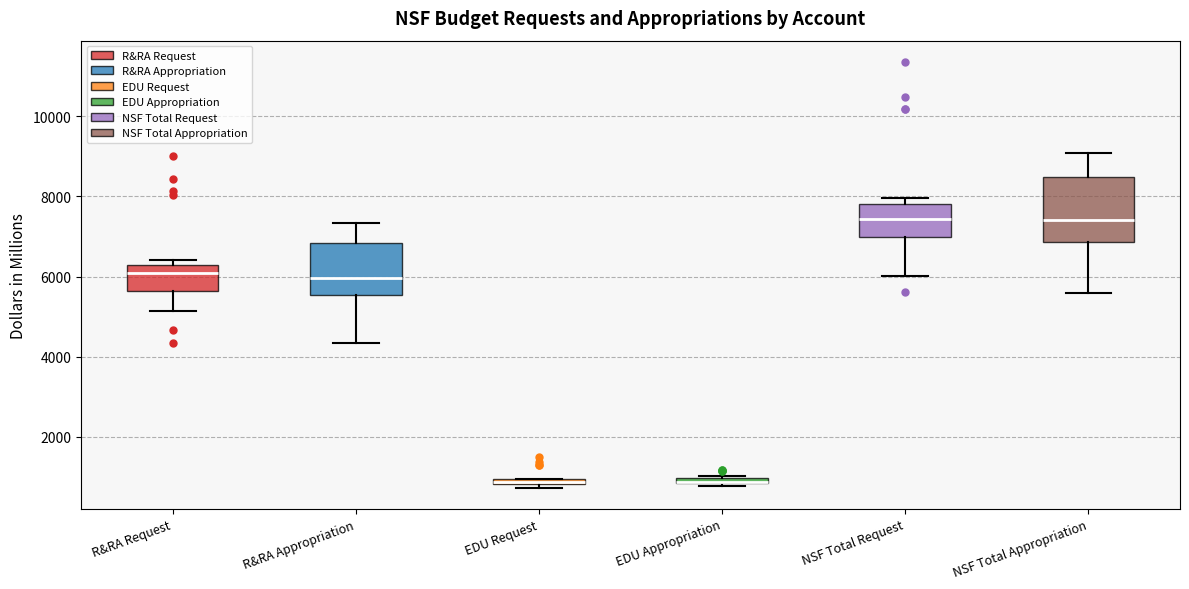

Where is the upper edge of the box for R&RA Appropriation on the y-axis? The values are not printed on the chart, so give them approximately, as read against the axis.

6800